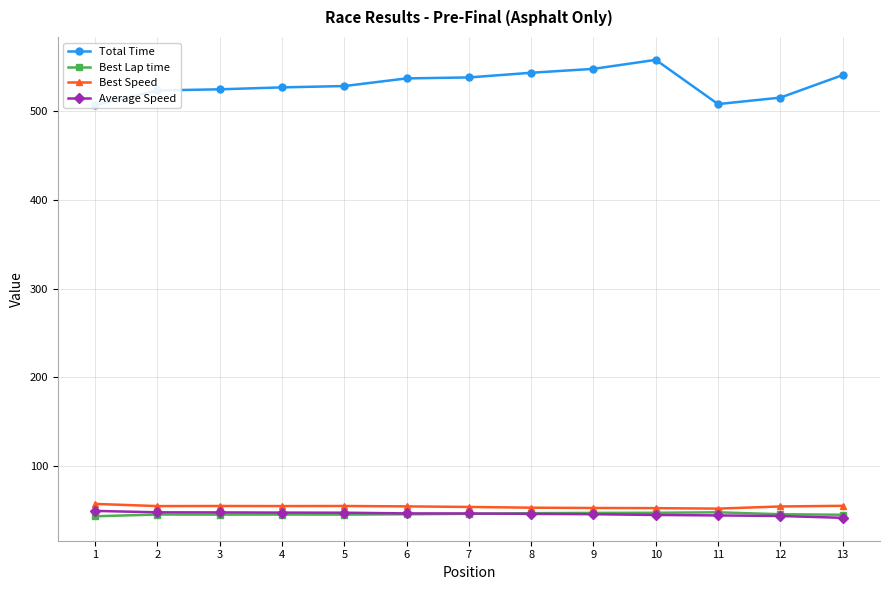

The Best Lap time series shows 45.7 at 4. True or false?

True